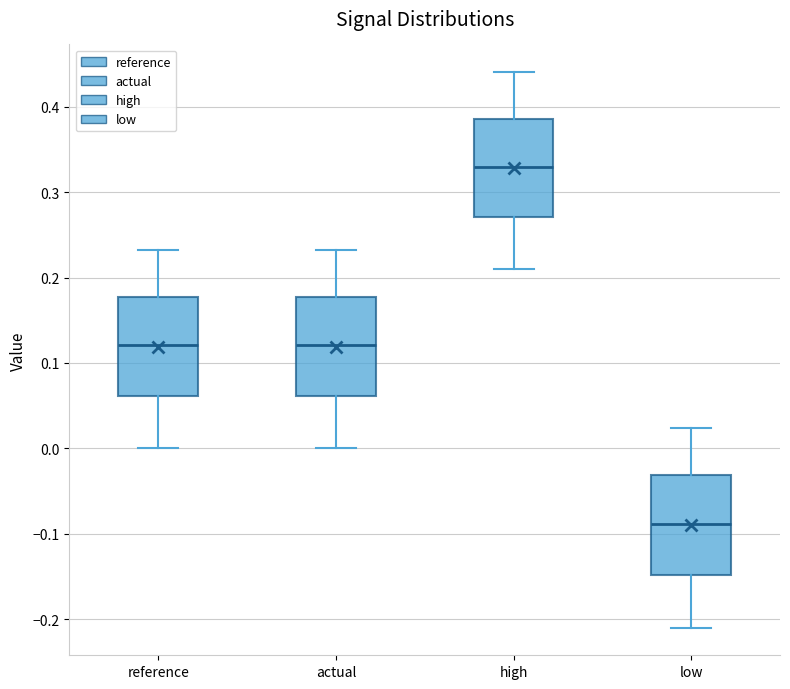

Reading left to right, transcribe this box plot: for each box, give where its median line is, the range the box spans, and where its two whiskers end, as read against the y-axis. The values are not printed on the chart, so give them approximately, as read against the axis.

reference: median 0.12, box 0.06 to 0.18, whiskers 0.00 to 0.23
actual: median 0.12, box 0.06 to 0.18, whiskers 0.00 to 0.23
high: median 0.33, box 0.27 to 0.39, whiskers 0.21 to 0.44
low: median -0.09, box -0.15 to -0.03, whiskers -0.21 to 0.02